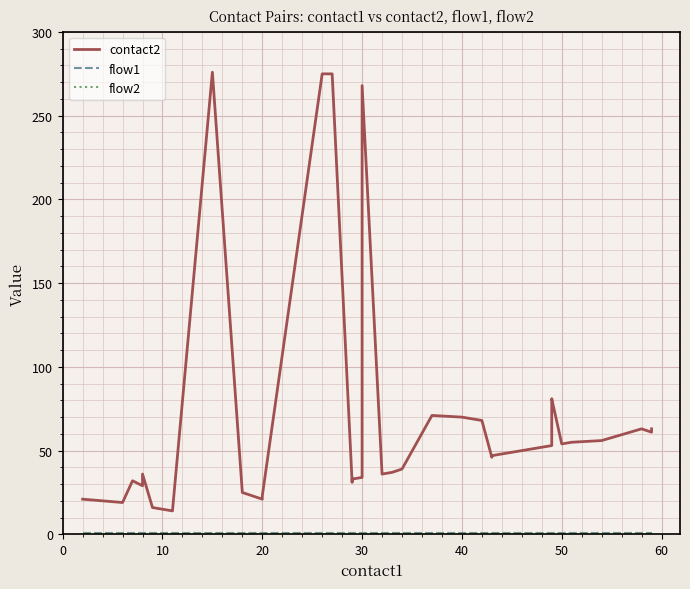

True or false: flow1 and contact2 intersect in this chart.

False